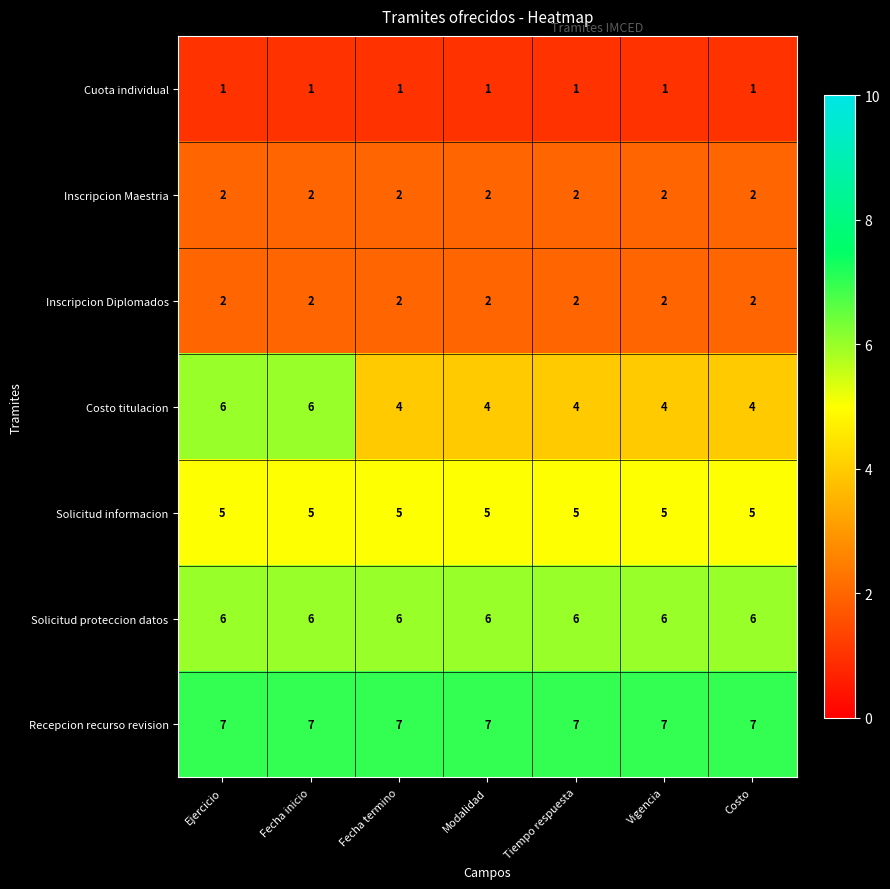

What is the total value across all series at Ejercicio?

29